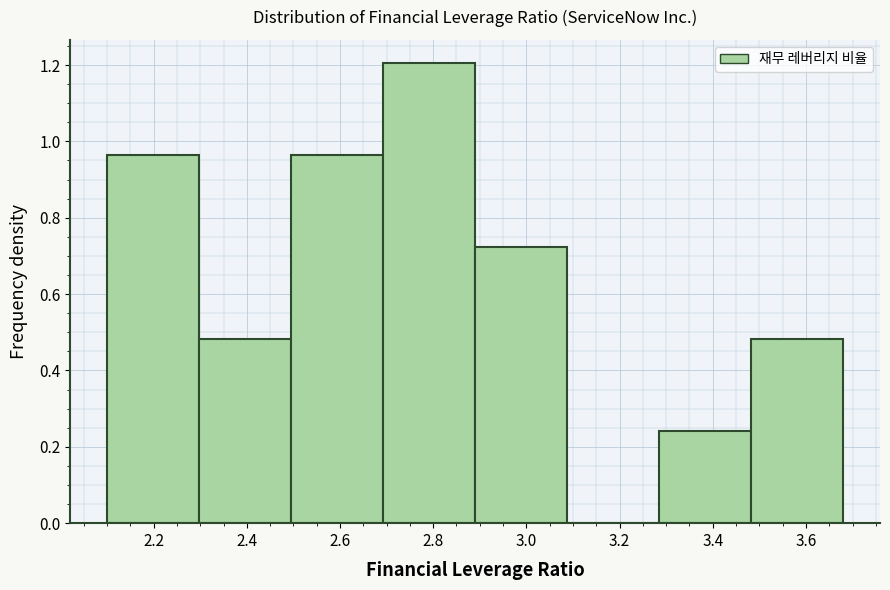

Reading left to right, transcribe this chart: for each bar, give the range it covers on the x-axis and its height. Neither the bar edges nor the heights are printed on the chart, so give them approximately, as read against the axes.

2.10 to 2.30: 0.96
2.30 to 2.50: 0.48
2.50 to 2.70: 0.96
2.70 to 2.90: 1.20
2.90 to 3.08: 0.72
3.08 to 3.28: 0
3.28 to 3.48: 0.24
3.48 to 3.68: 0.48